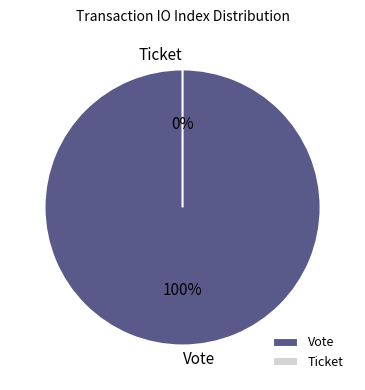

Which category accounts for the majority?

Vote